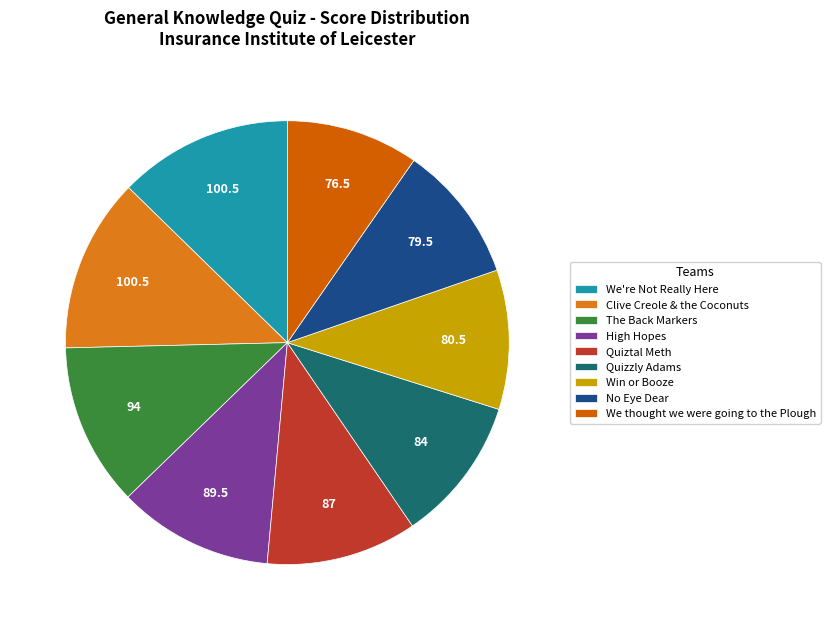

Is there a majority slice in this chart?

No